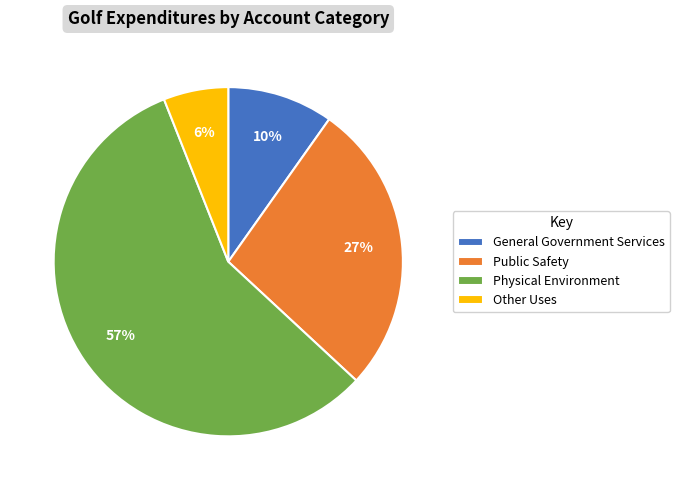

What is the smallest slice in the pie chart?

Other Uses